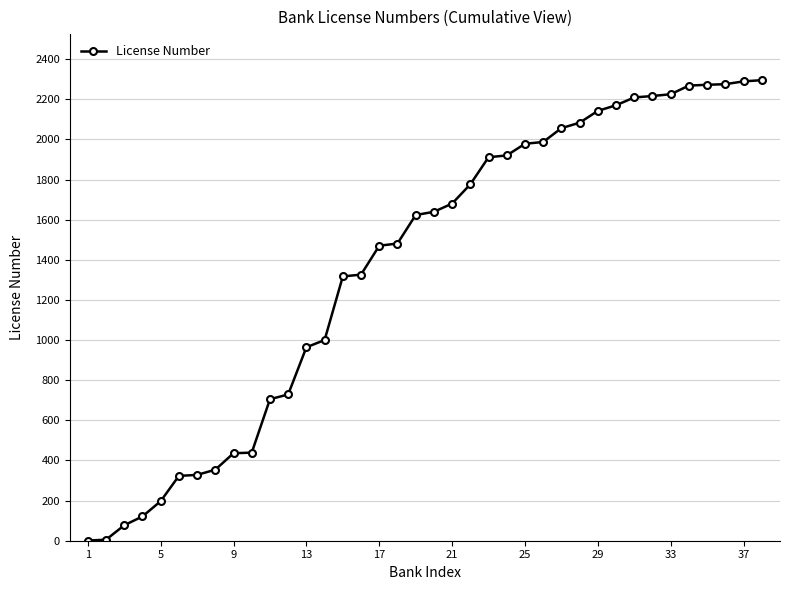

What is the sum of all values?

52287